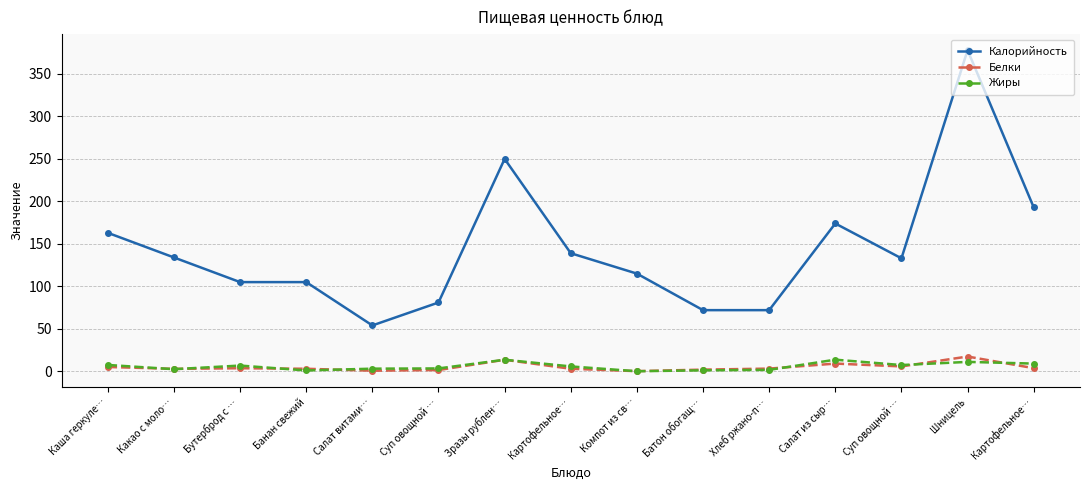

Does the chart have visible grid lines?

Yes